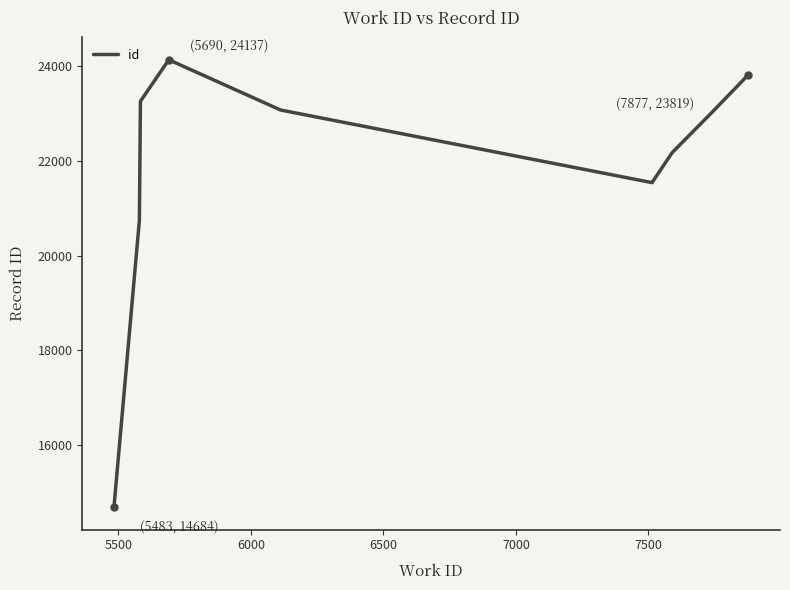

What is the maximum value shown in the chart?

24137